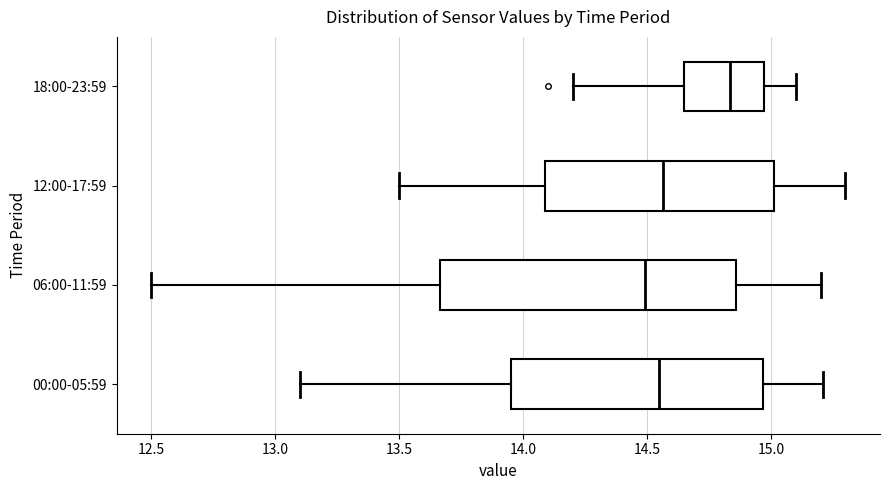

Which box has the furthest to the left median line?

06:00-11:59